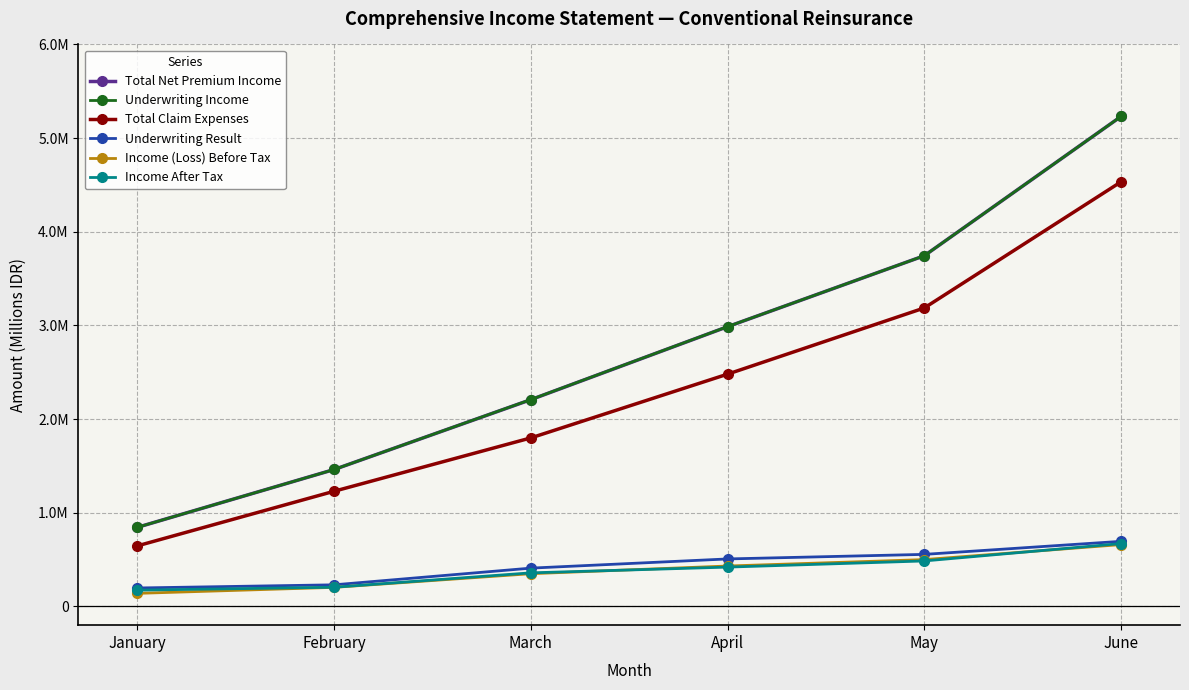

Does the chart have visible grid lines?

Yes